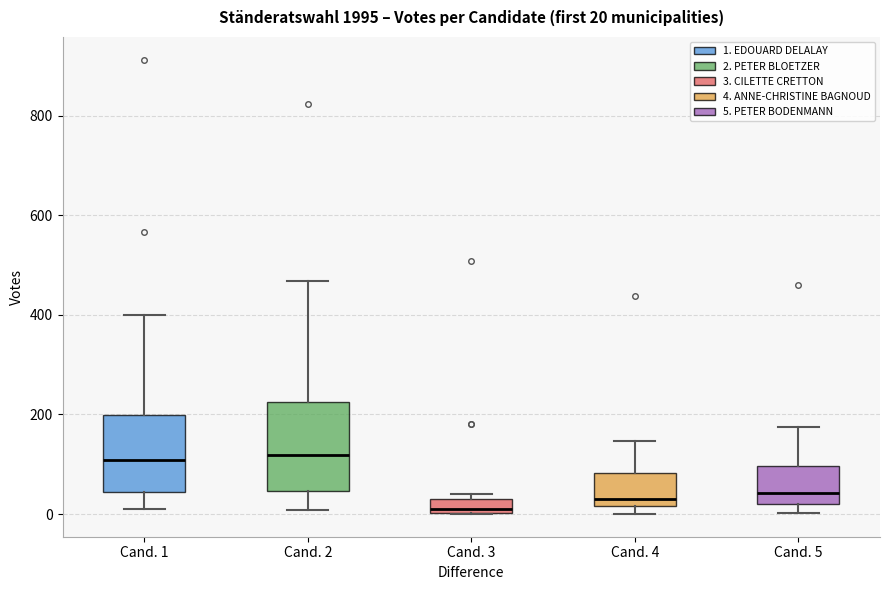

Comparing the boxes themselves (not the whiskers), which one is the tallest?

Cand. 2